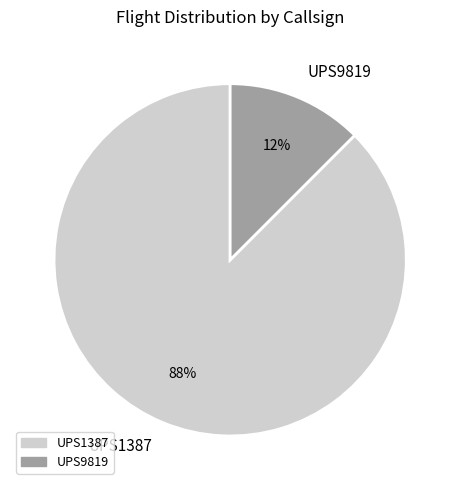

Which slice represents more than half of the pie?

UPS1387